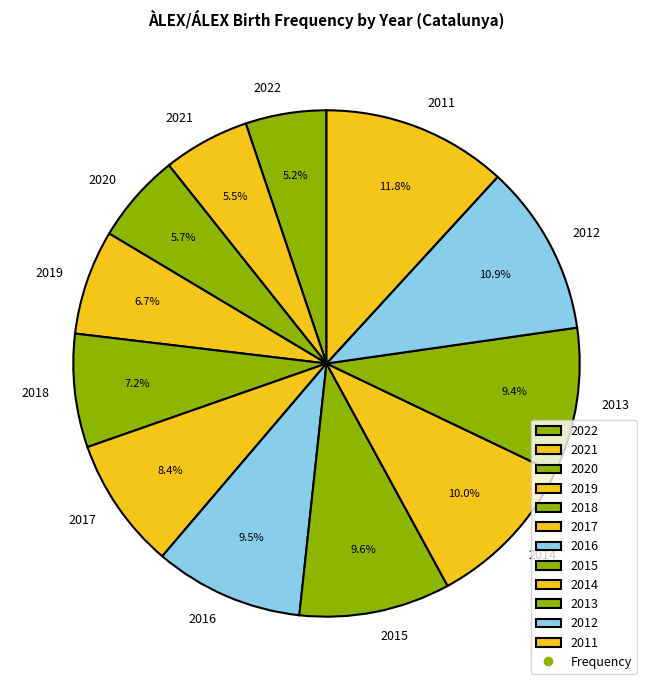

The 2017 slice represents 18% of the pie. True or false?

False